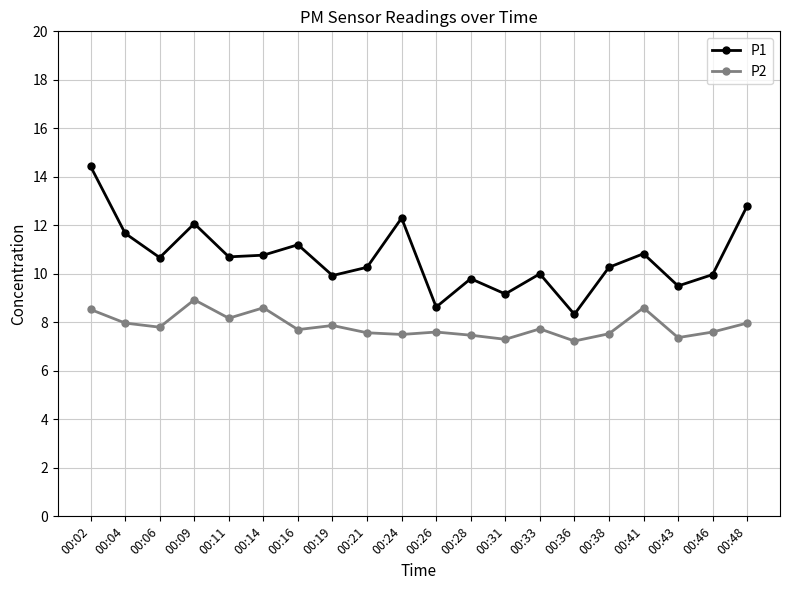

True or false: P1 and P2 intersect in this chart.

False